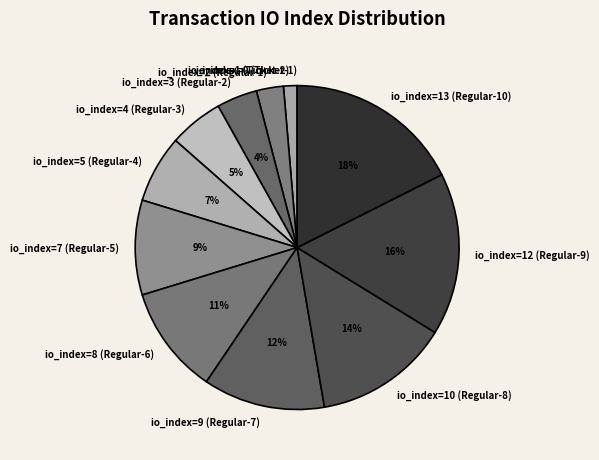

What is the largest slice in the pie chart?

io_index=13 (Regular-10)